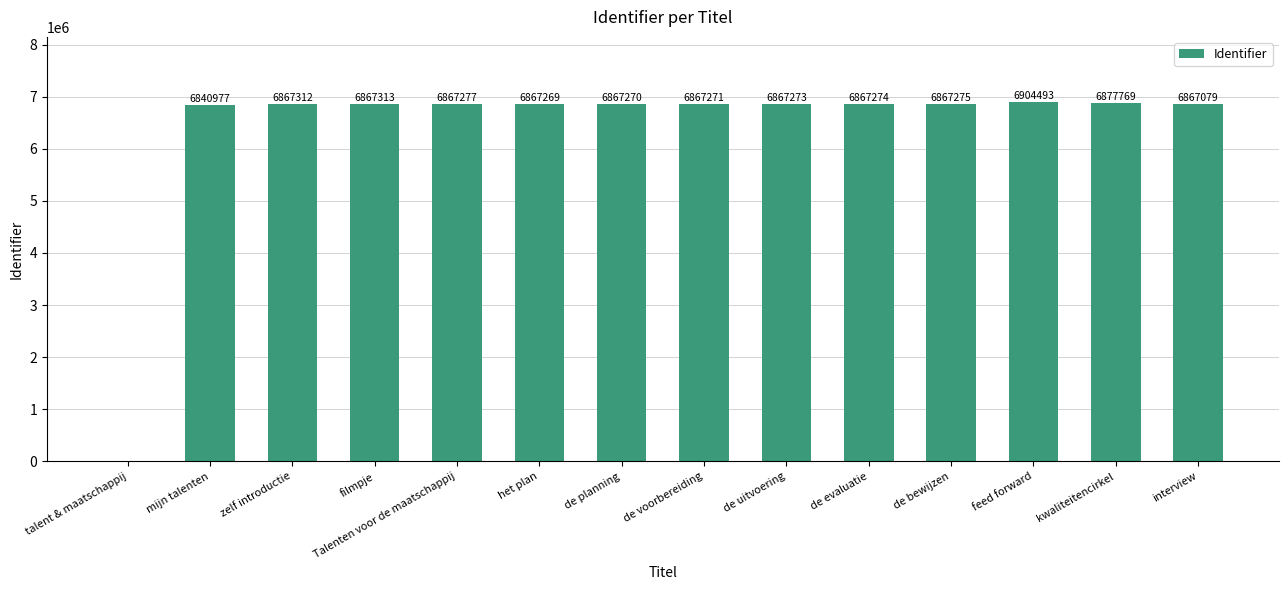

The value at feed forward is 6904493. True or false?

True